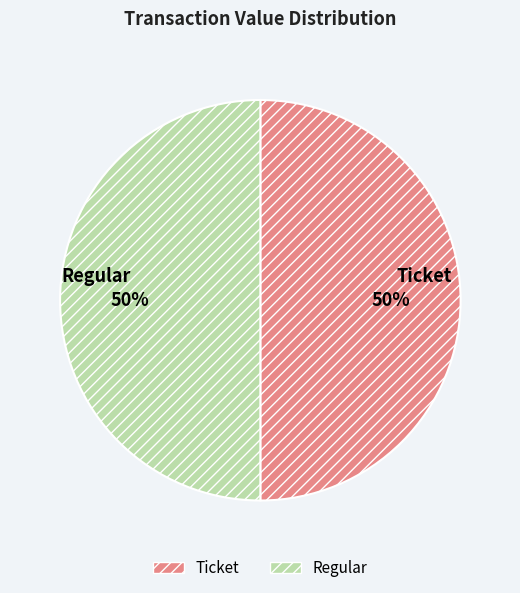

To the nearest percent, what is the average slice percentage?

50%